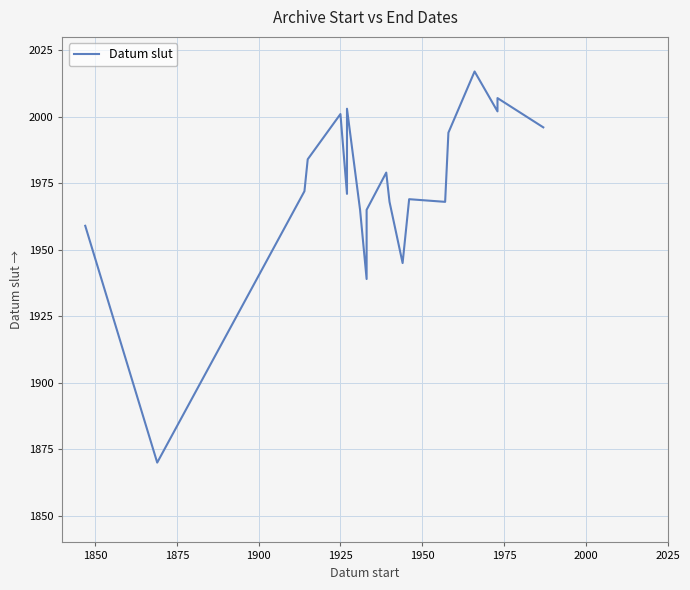

Reading left to right, transcribe all the data shown in this chart.

1959	1870	1972	1984	2001	1971	2003	1965	1939	1965	1979	1968	1945	1969	1968	1994	2017	2002	2007	1996